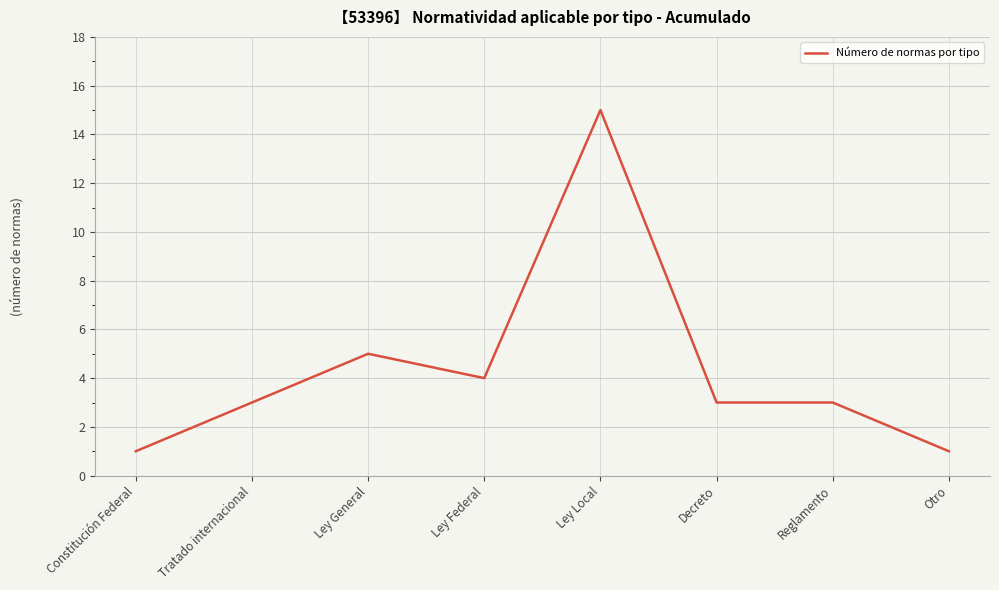

Which label corresponds to the largest value in the chart?

Ley Local